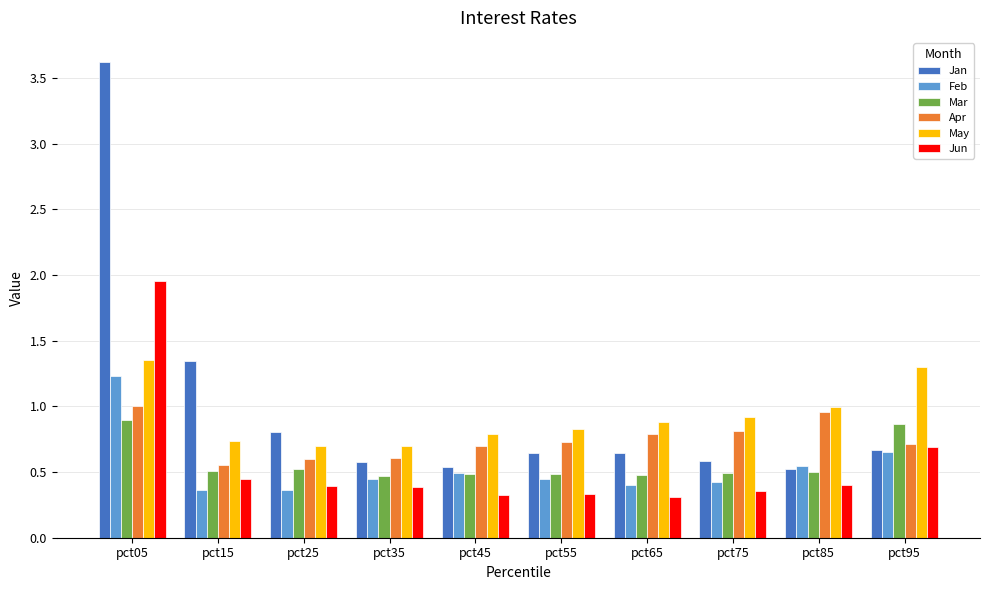

True or false: May has a value of 2.1 at pct95.

False